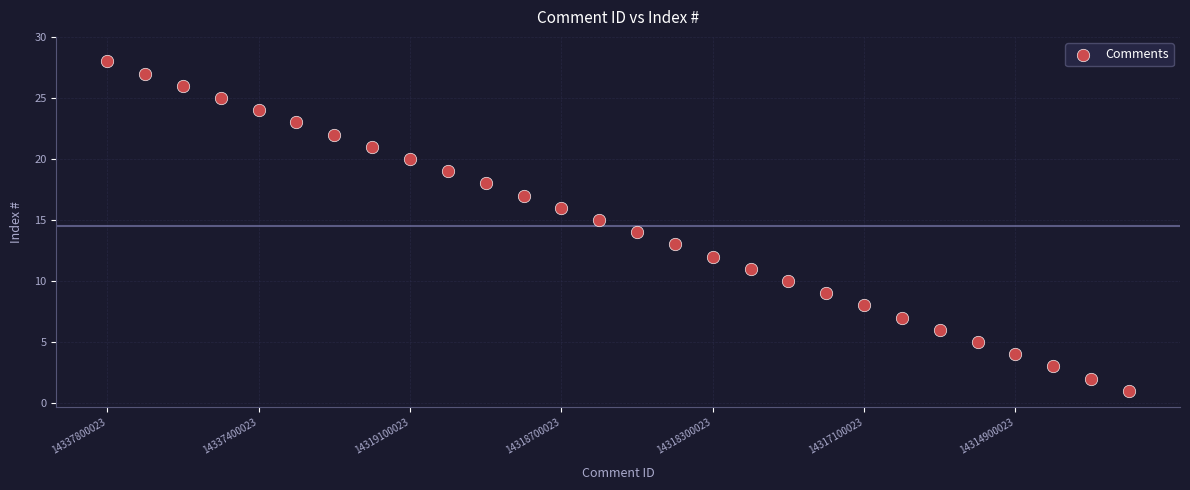

What is the range of Y values (max minus min)?

27